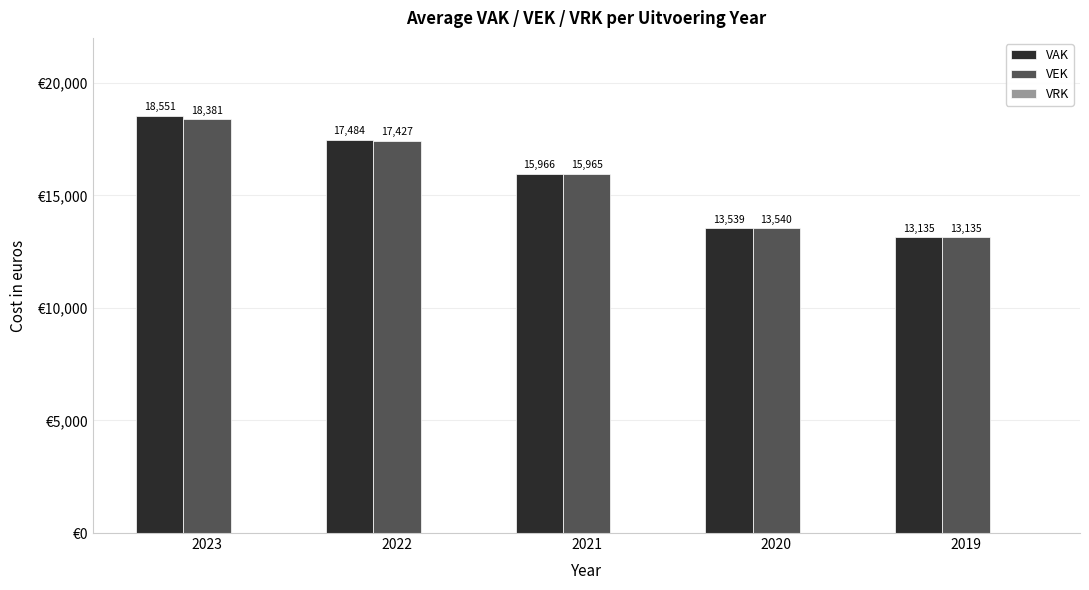

At which category is the sum across all series the highest?

2023